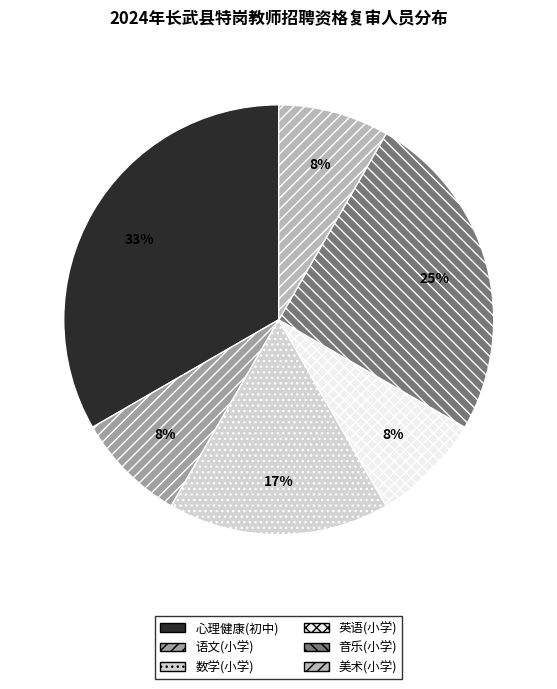

Approximately how many times larger is the value at 音乐(小学) compared to 数学(小学)?

1.5